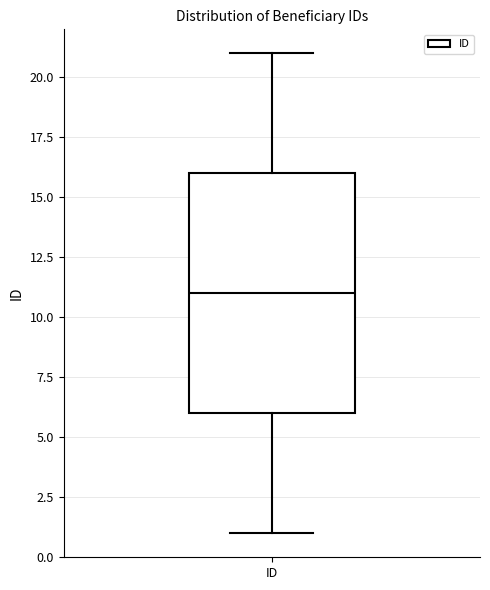

Read this box plot against the y-axis: the position of the median line, the range covered by the box, and the ends of both whiskers. The values are not printed on the chart, so give them approximately, as read against the axis.

median 11, box 6 to 16, whiskers 1 to 21